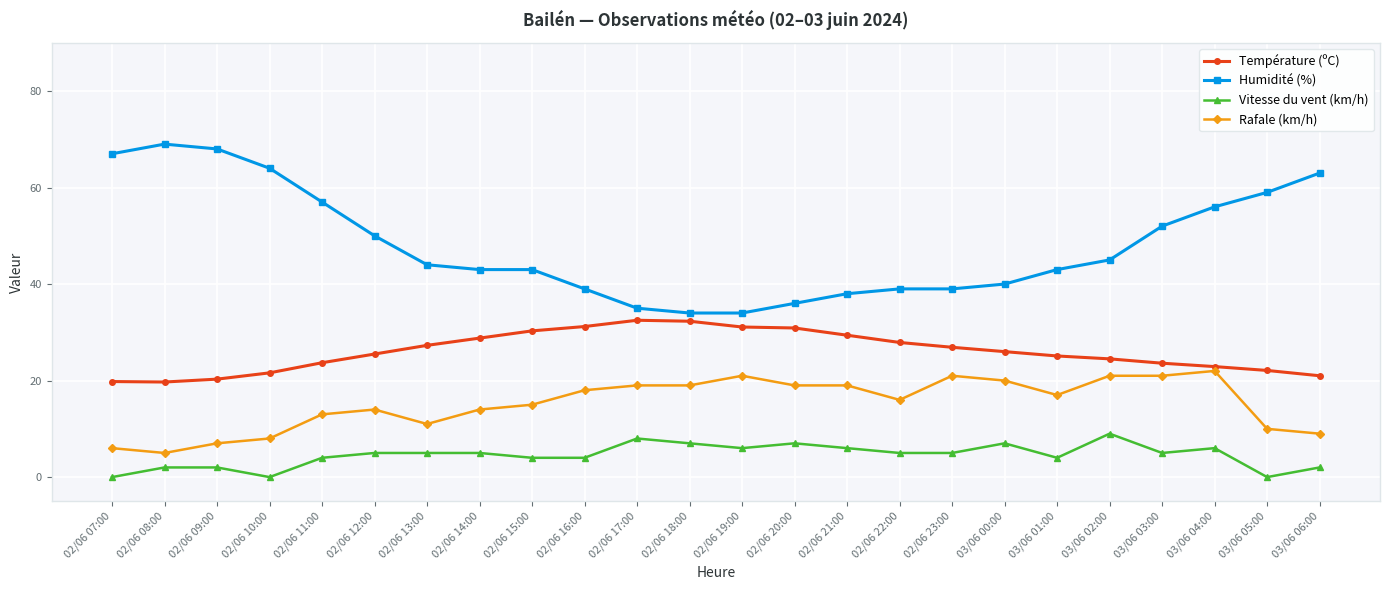

At how many categories does at least one series exceed 6?

24